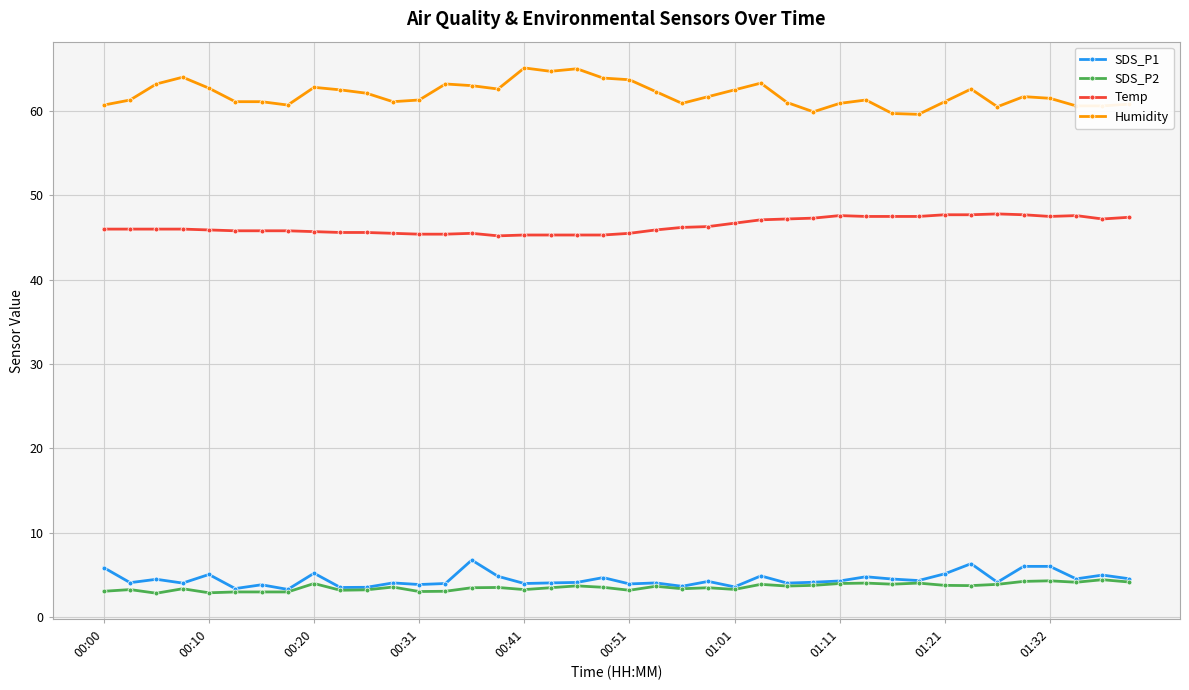

Which series has the largest total across all categories?

Humidity